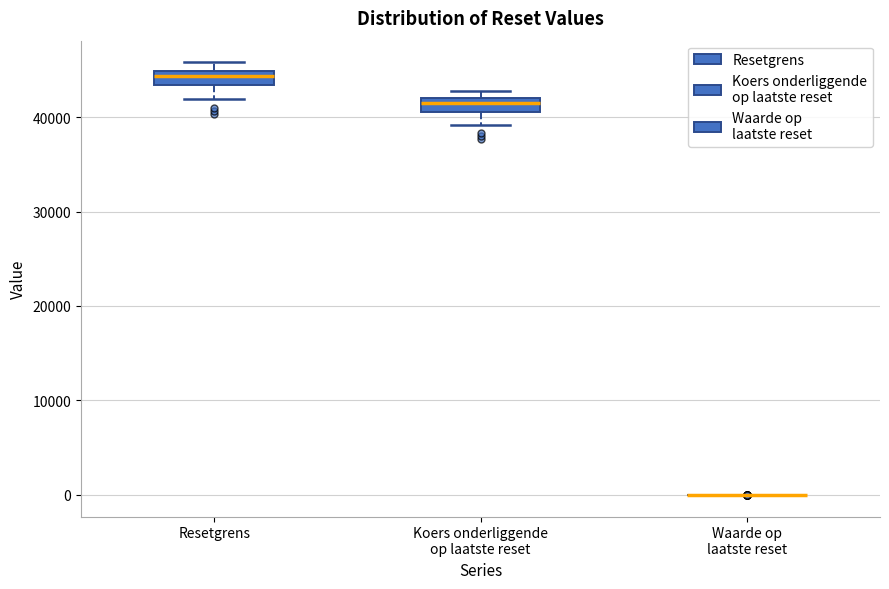

Where is the upper edge of the box for Resetgrens on the y-axis? The values are not printed on the chart, so give them approximately, as read against the axis.

45000